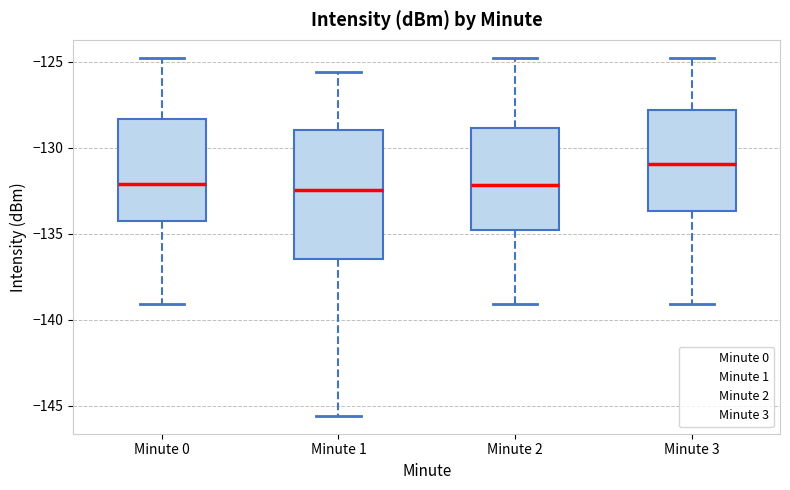

Reading left to right, transcribe this box plot: for each box, give where its median line is, the range the box spans, and where its two whiskers end, as read against the y-axis. The values are not printed on the chart, so give them approximately, as read against the axis.

Minute 0: median -132.0, box -134.5 to -128.5, whiskers -139.0 to -125.0
Minute 1: median -132.5, box -136.5 to -129.0, whiskers -145.5 to -125.5
Minute 2: median -132.0, box -135.0 to -129.0, whiskers -139.0 to -125.0
Minute 3: median -131.0, box -133.5 to -128.0, whiskers -139.0 to -125.0